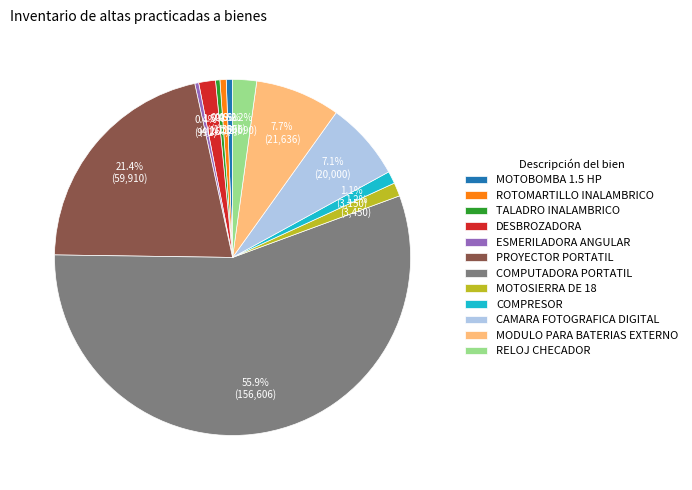

Which slice is the largest?

COMPUTADORA PORTATIL